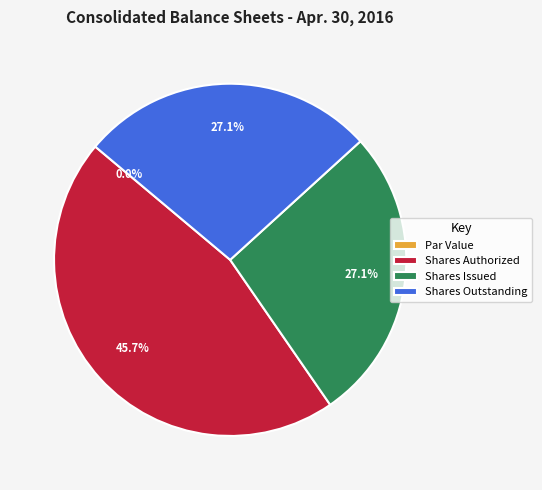

Does any single category account for the majority?

No